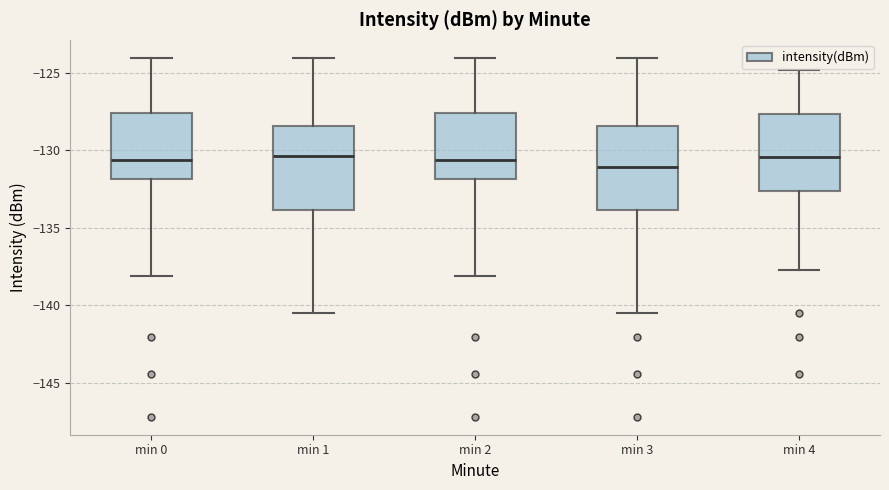

Reading left to right, read every box against the y-axis: the position of its median line, the range the box covers, and the ends of its whiskers. The values are not printed on the chart, so give them approximately, as read against the axis.

min 0: median -130.5, box -132.0 to -127.5, whiskers -138.0 to -124.0
min 1: median -130.5, box -134.0 to -128.5, whiskers -140.5 to -124.0
min 2: median -130.5, box -132.0 to -127.5, whiskers -138.0 to -124.0
min 3: median -131.0, box -134.0 to -128.5, whiskers -140.5 to -124.0
min 4: median -130.5, box -132.5 to -127.5, whiskers -137.5 to -125.0